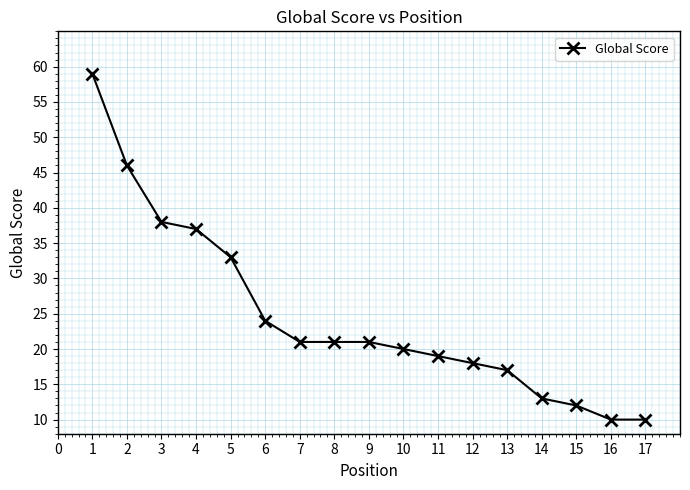

What is the difference between the maximum and minimum values?

49